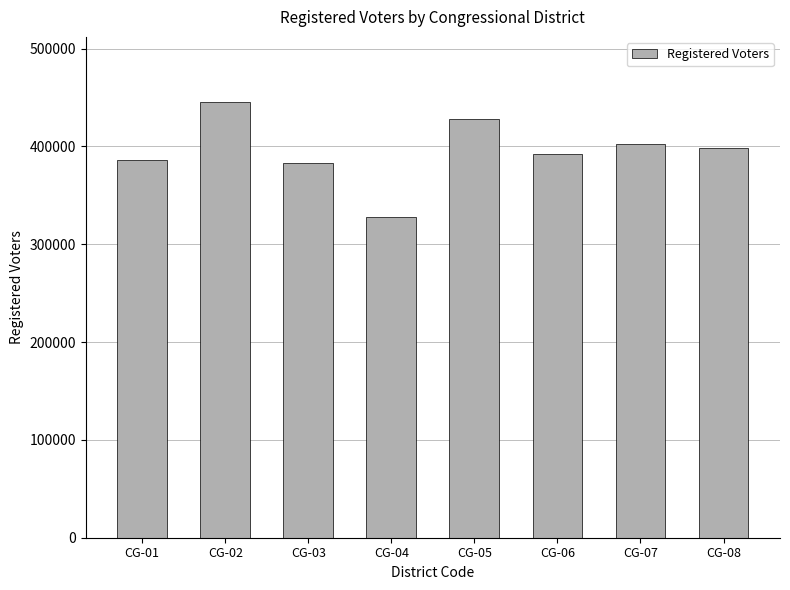

What is the ratio of the value at CG-03 to the value at CG-02?

0.9